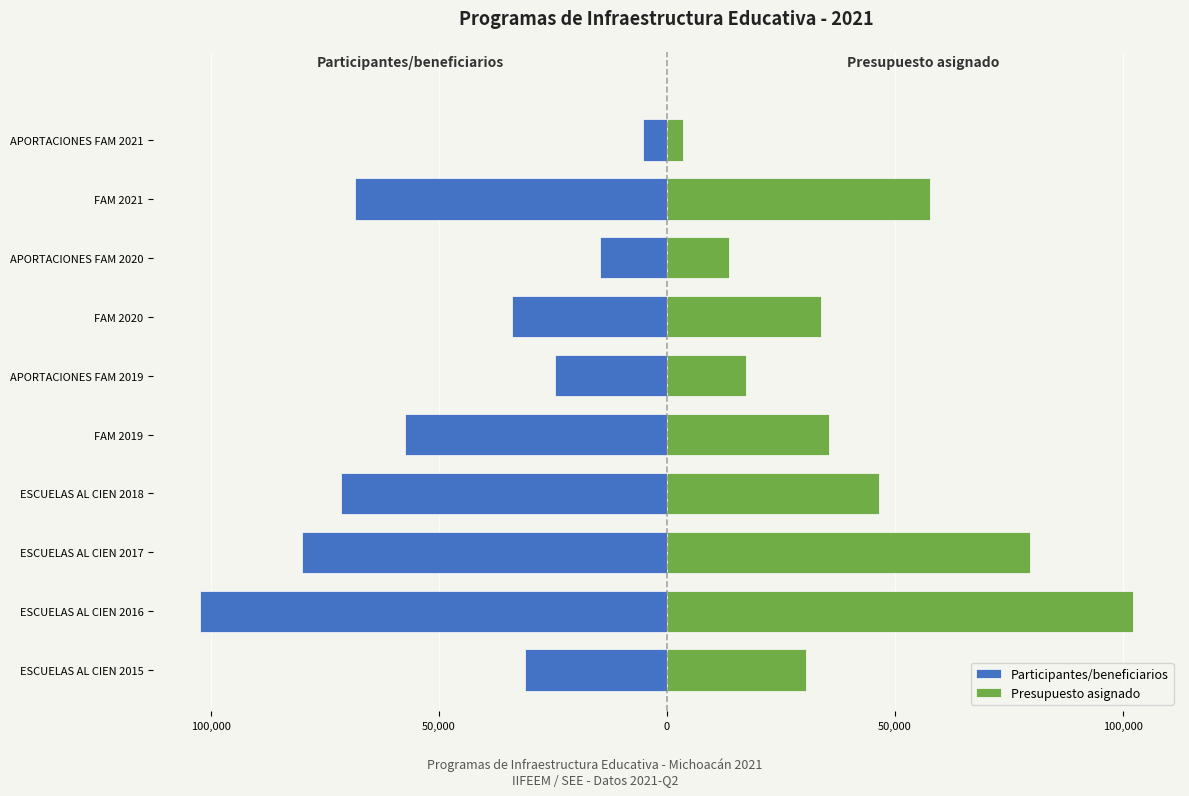

How many values in the Participantes/beneficiarios series exceed -33850?

4